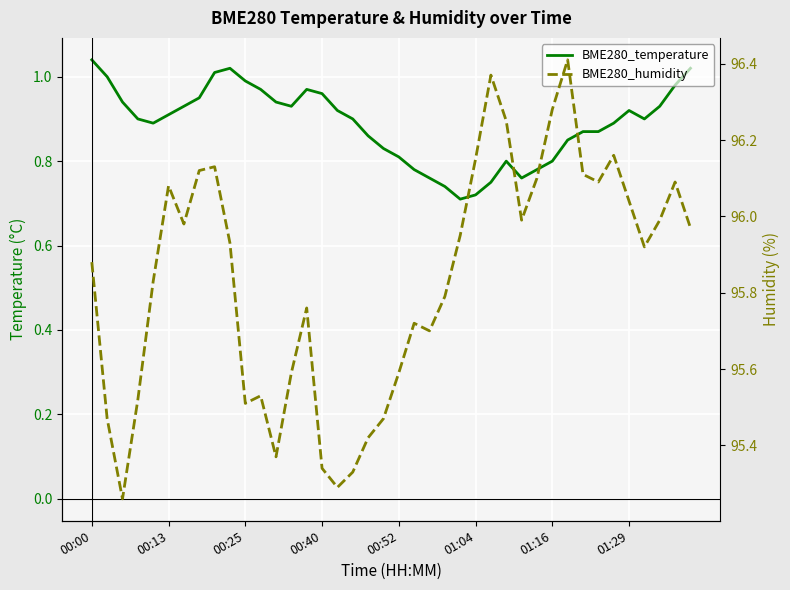

True or false: BME280_temperature and BME280_humidity cross at least once.

False